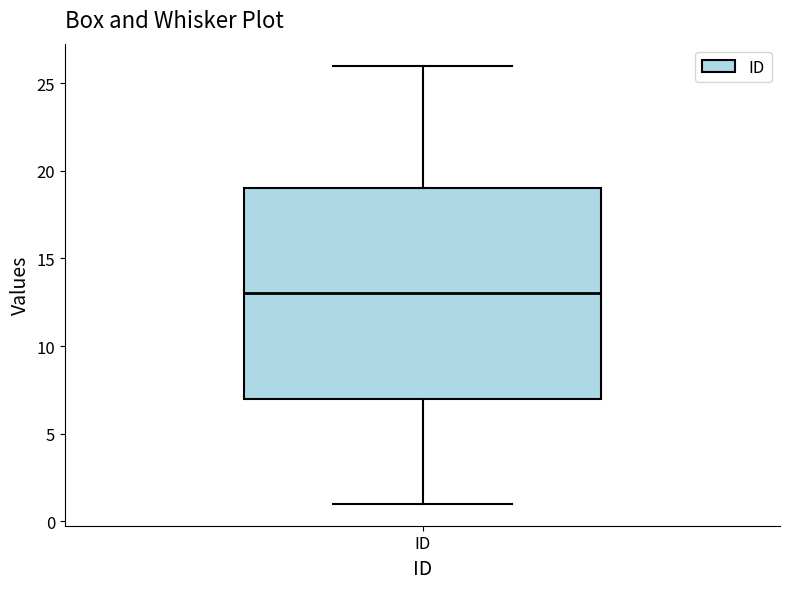

Where is the upper edge of the box for ID on the y-axis? The values are not printed on the chart, so give them approximately, as read against the axis.

19